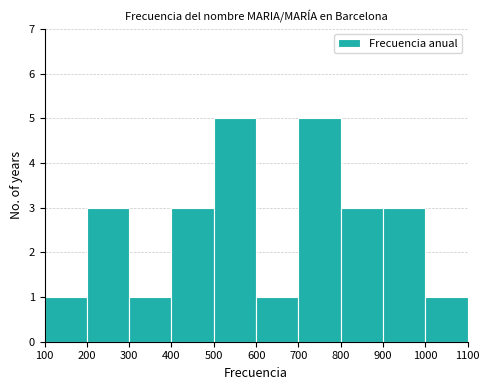

Reading left to right, transcribe this chart: for each bar, give the range it covers on the x-axis and its height. The values are not printed on the chart, so give them approximately, as read against the axis.

100 to 200: 1
200 to 300: 3
300 to 400: 1
400 to 500: 3
500 to 600: 5
600 to 700: 1
700 to 800: 5
800 to 900: 3
900 to 1000: 3
1000 to 1100: 1